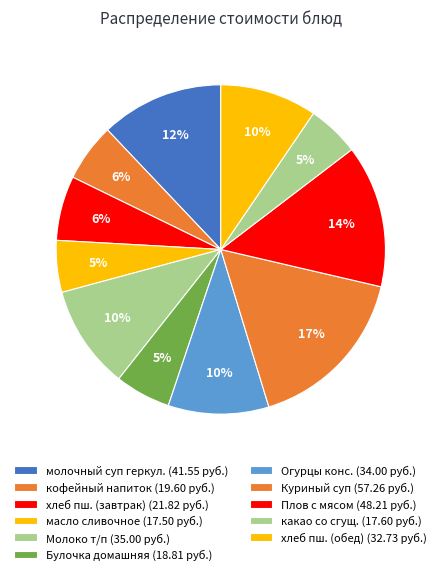

To the nearest percent, what is the average slice percentage?

9%